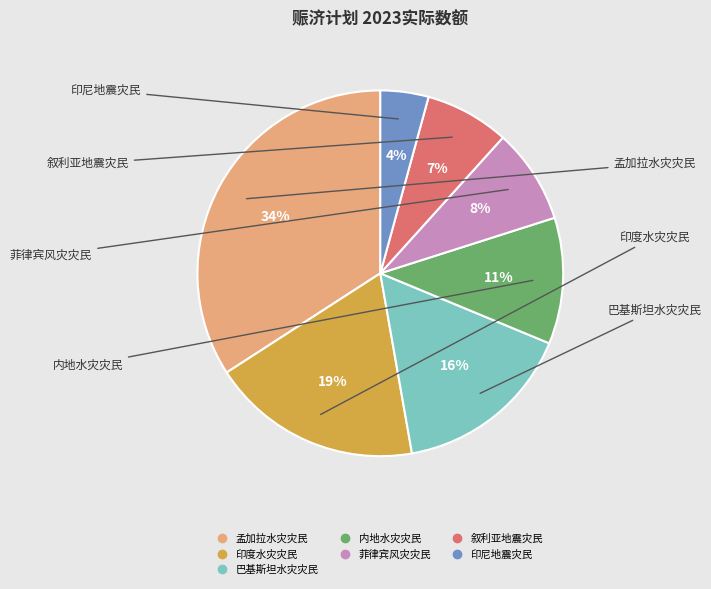

Which slice is the smallest?

印尼地震灾民